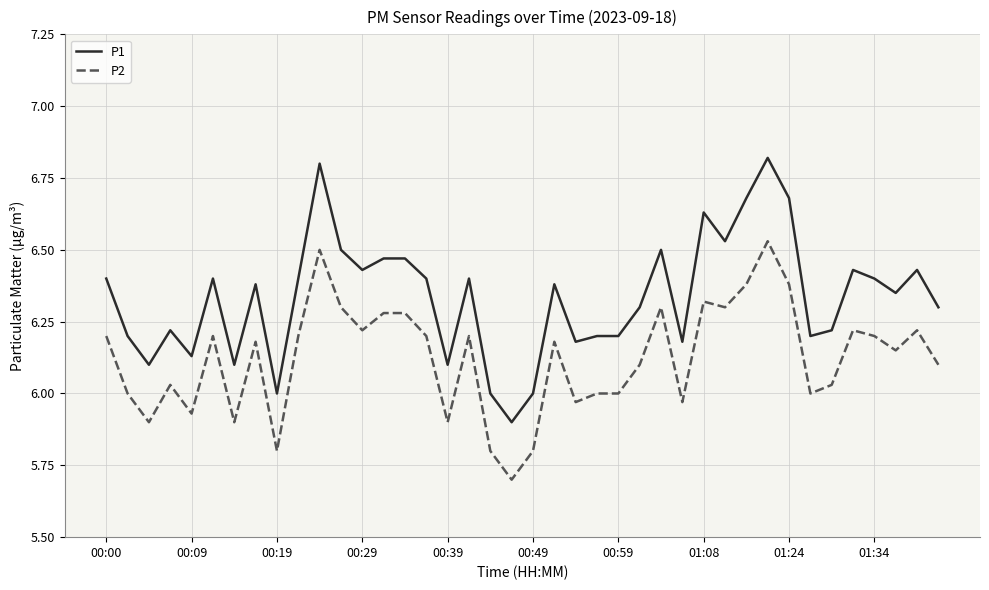

What are all the series names shown in the legend?

P1, P2